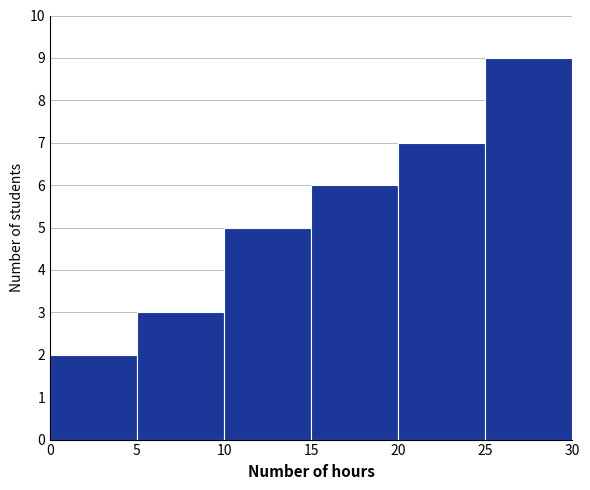

Reading left to right, transcribe this chart: for each bar, give the range it covers on the x-axis and its height. The values are not printed on the chart, so give them approximately, as read against the axis.

0 to 5: 2
5 to 10: 3
10 to 15: 5
15 to 20: 6
20 to 25: 7
25 to 30: 9